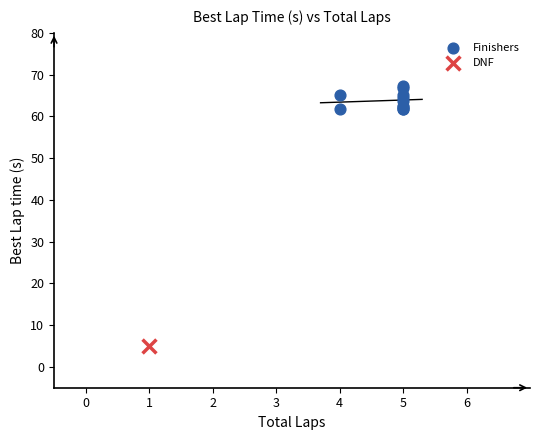

What are all the series names shown in the legend?

Finishers, DNF